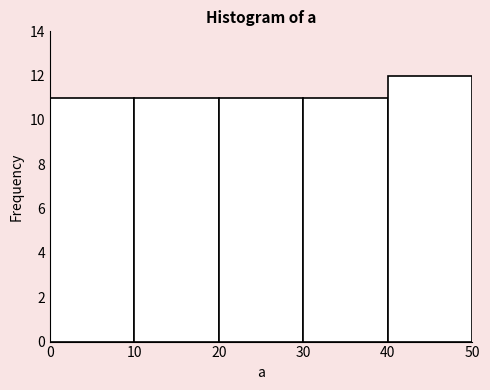

Over which range of the x-axis is the bar tallest?

40 to 50